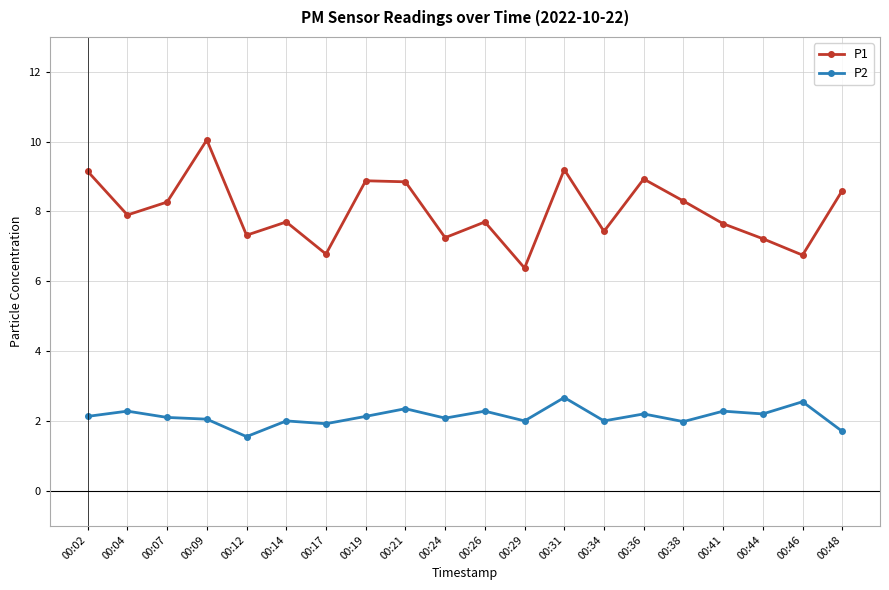

Which series has the largest range (max minus min)?

P1